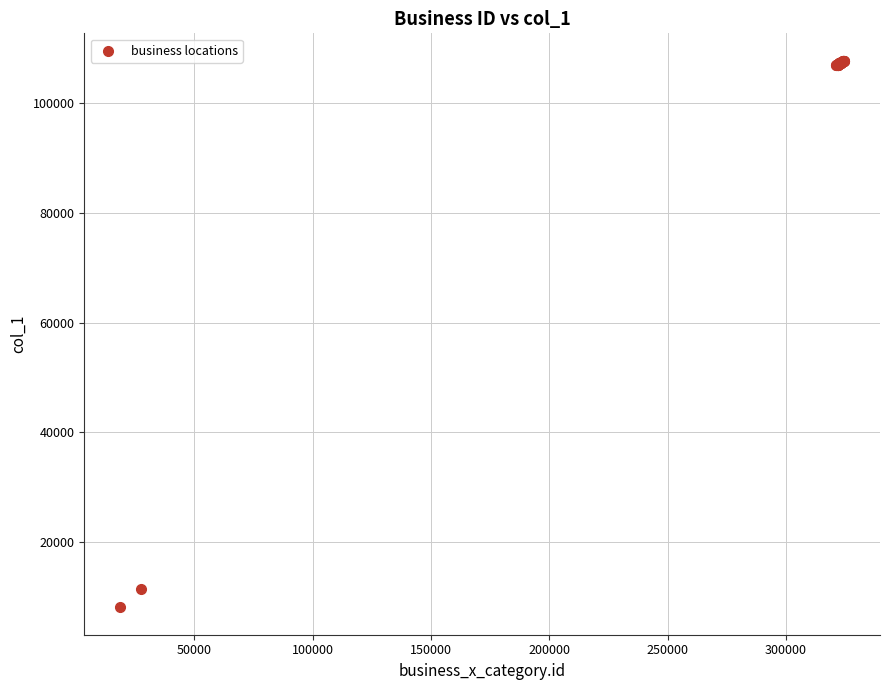

What Y value in the scatter plot is closest to 57921?

11488